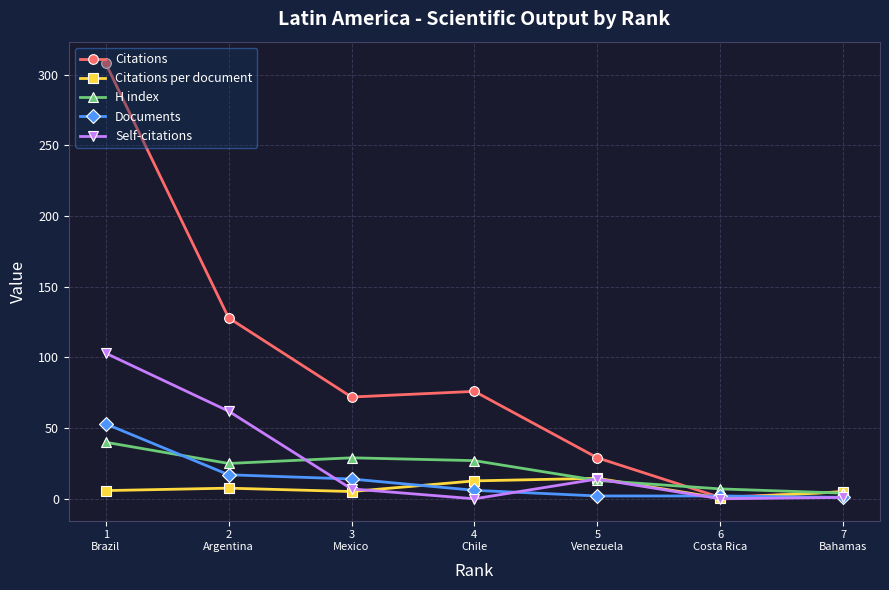

What is the value of the Documents point at the 1st from the left?

53.0